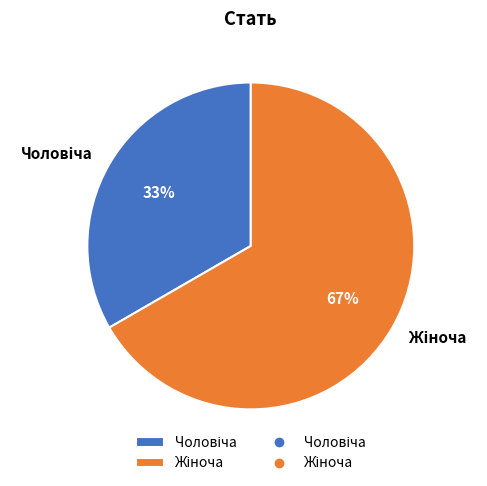

To the nearest percent, what is the average slice percentage?

50%